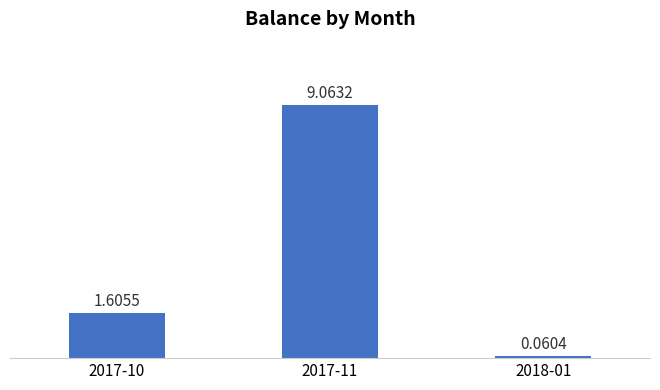

What is the sum of all values?

10.7